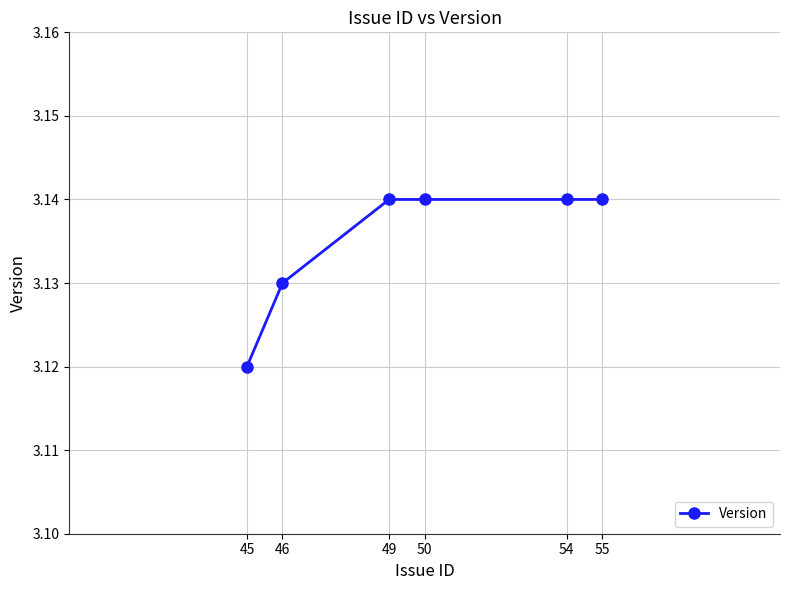

At which category does the chart reach its minimum across all series?

45